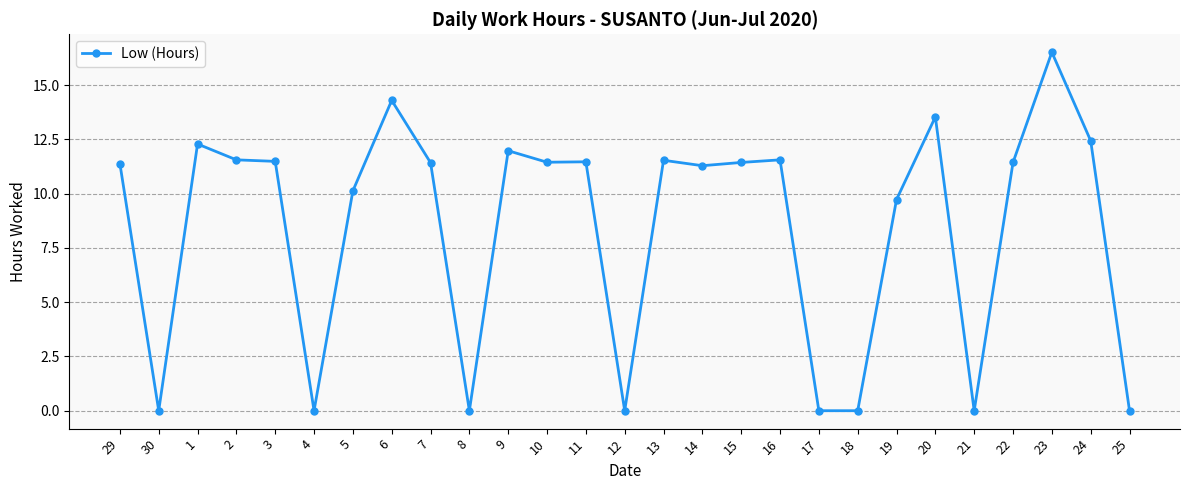

How many values are below 11?

10